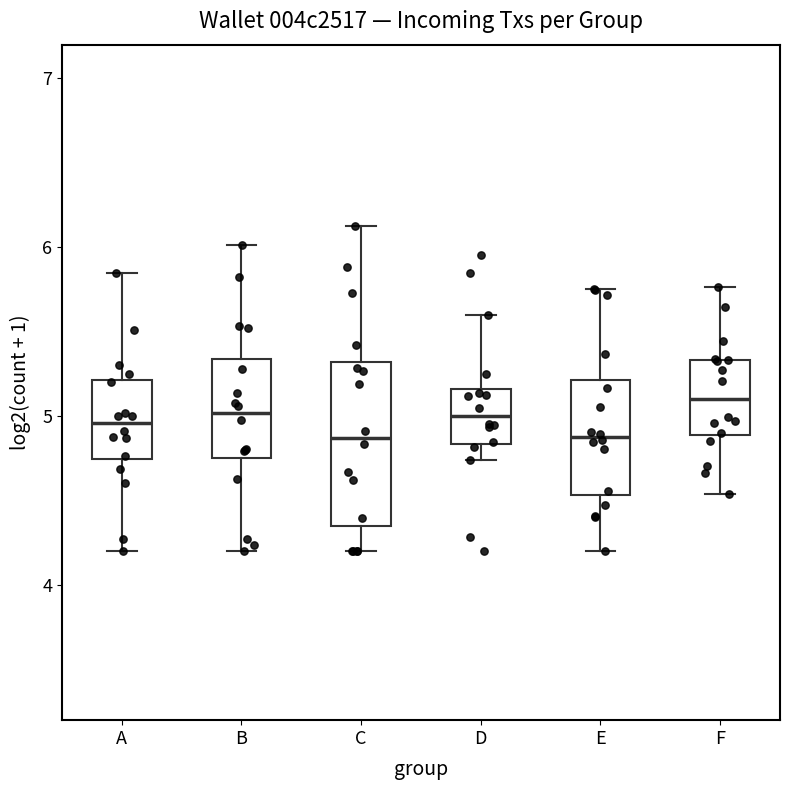

Reading left to right, read every box against the y-axis: the position of its median line, the range the box covers, and the ends of its whiskers. The values are not printed on the chart, so give them approximately, as read against the axis.

A: median 5.0, box 4.7 to 5.2, whiskers 4.2 to 5.8
B: median 5.0, box 4.8 to 5.3, whiskers 4.2 to 6.0
C: median 4.9, box 4.3 to 5.3, whiskers 4.2 to 6.1
D: median 5.0, box 4.8 to 5.2, whiskers 4.7 to 5.6
E: median 4.9, box 4.5 to 5.2, whiskers 4.2 to 5.8
F: median 5.1, box 4.9 to 5.3, whiskers 4.5 to 5.8